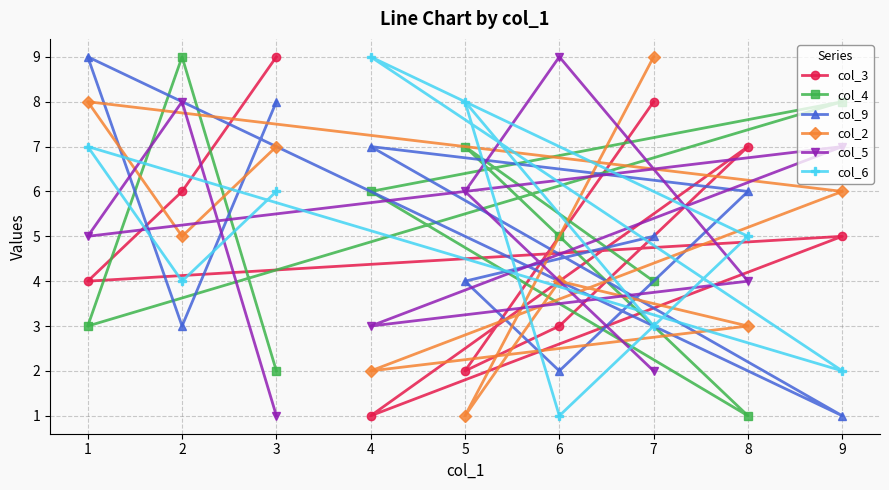

Reading right to left, transcribe all the data shown in this chart.

col_3: 9=5	8=7	7=8	6=3	5=2	4=1	3=9	2=6	1=4
col_4: 9=8	8=1	7=4	6=5	5=7	4=6	3=2	2=9	1=3
col_9: 9=1	8=6	7=5	6=2	5=4	4=7	3=8	2=3	1=9
col_2: 9=6	8=3	7=9	6=4	5=1	4=2	3=7	2=5	1=8
col_5: 9=7	8=4	7=2	6=9	5=6	4=3	3=1	2=8	1=5
col_6: 9=2	8=5	7=3	6=1	5=8	4=9	3=6	2=4	1=7